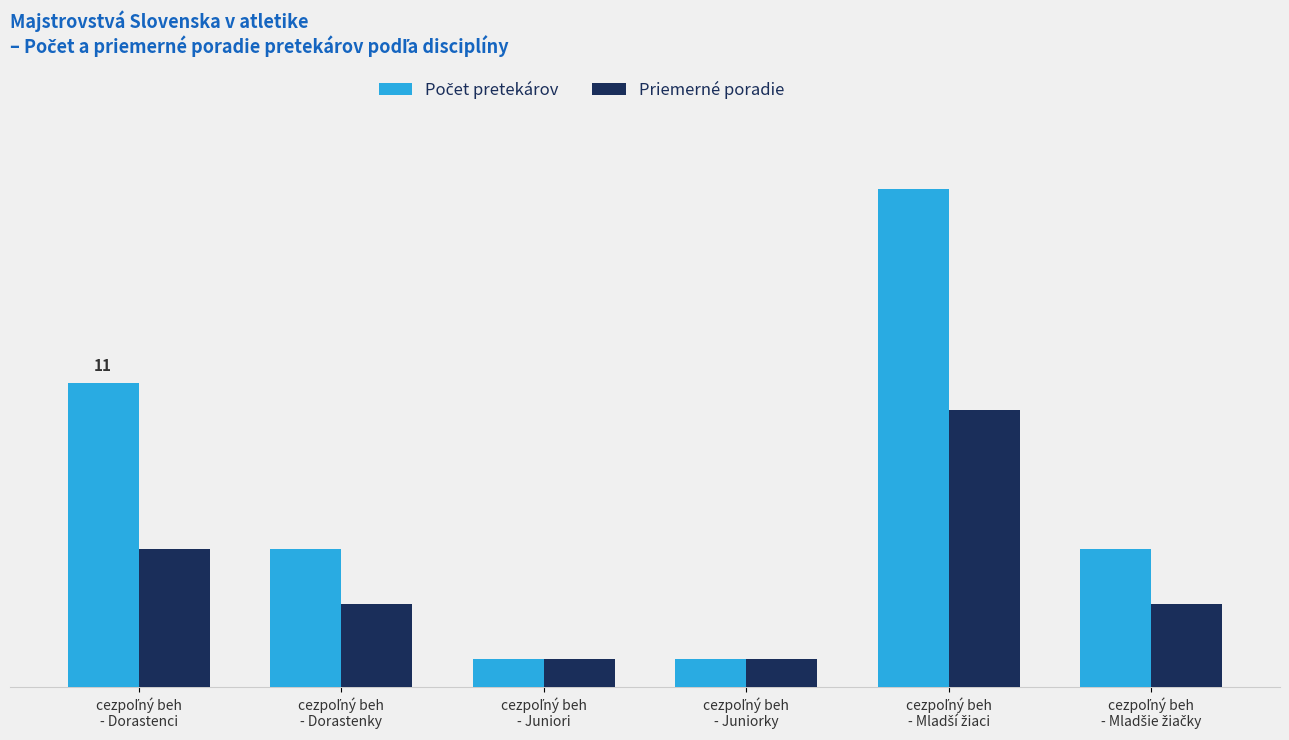

What is the spread (max minus min) of values at cezpoľný beh
- Mladšie žiačky?

2